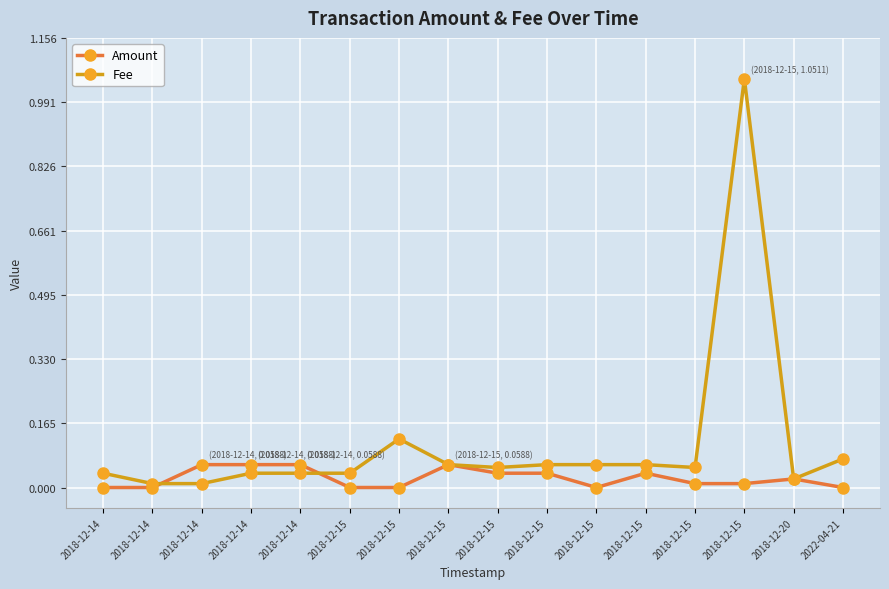

Where is Fee nearest to the value 0?

2018-12-14